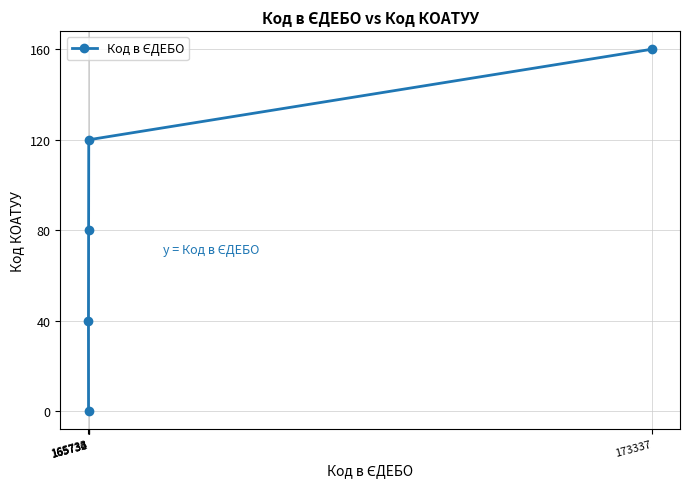

What is the label of the 4th point from the left?

165736